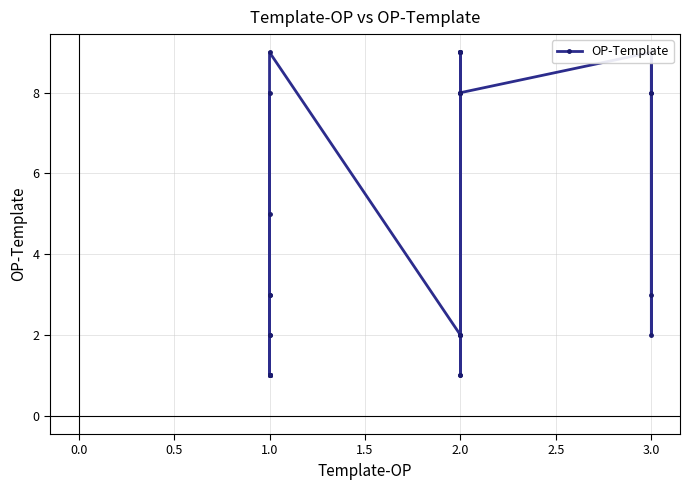

Reading right to left, what are all the values shown in this chart?

8	2	9	8	3	9	8	9	8	9	9	8	8	9	1	2	8	9	2	9	2	1	2	2	9	1	8	1	1	1	3	3	5	1	1	2	1	2	1	1